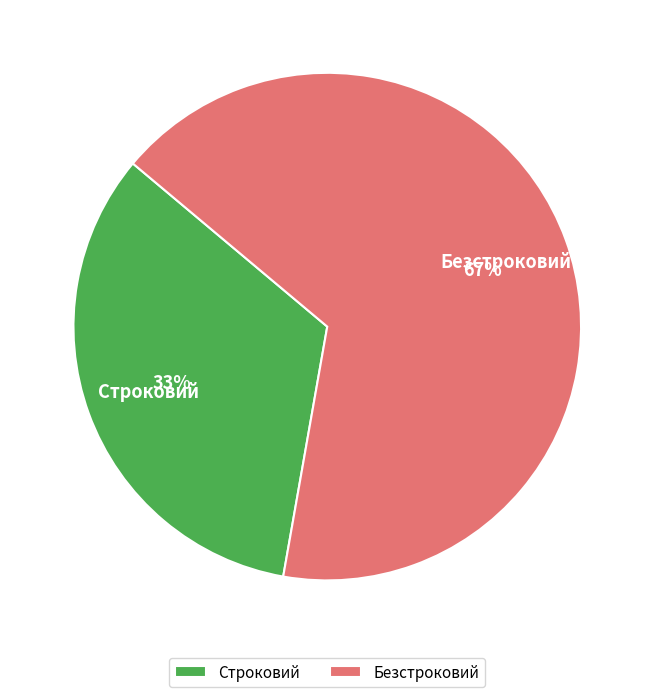

Approximately how many times larger is the value at Безстроковий compared to Строковий?

2.0